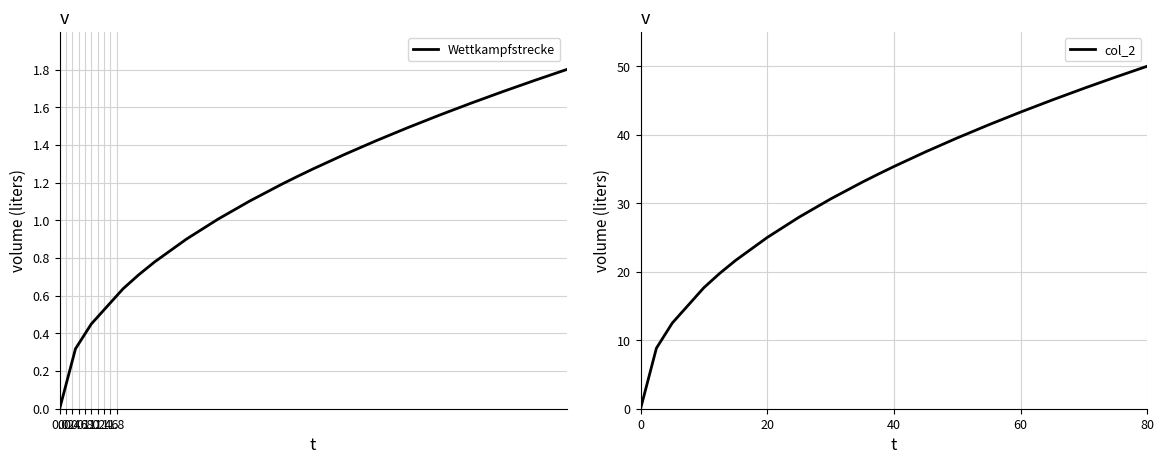

Which series has the largest total across all categories?

col_2